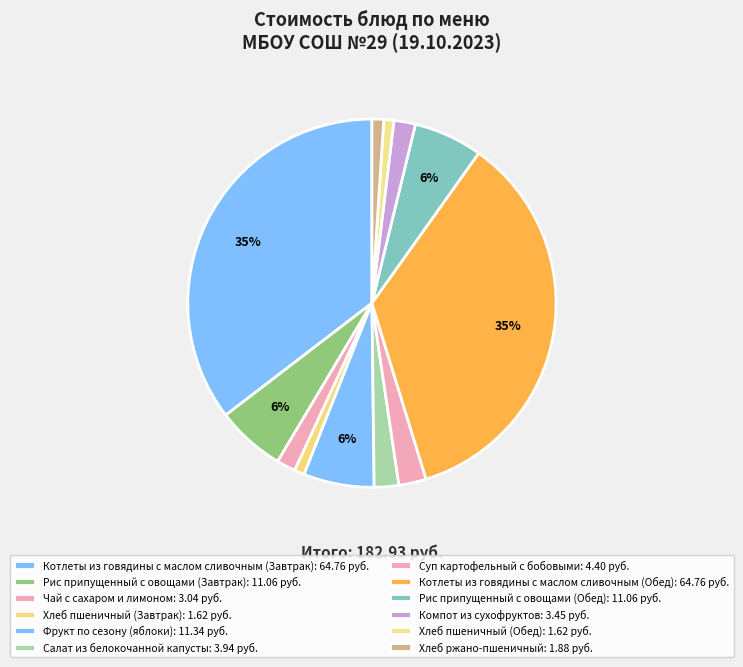

To the nearest percent, what is the combined percentage of Хлеб пшеничный (Завтрак) and Котлеты из говядины с маслом сливочным (Завтрак)?

36%